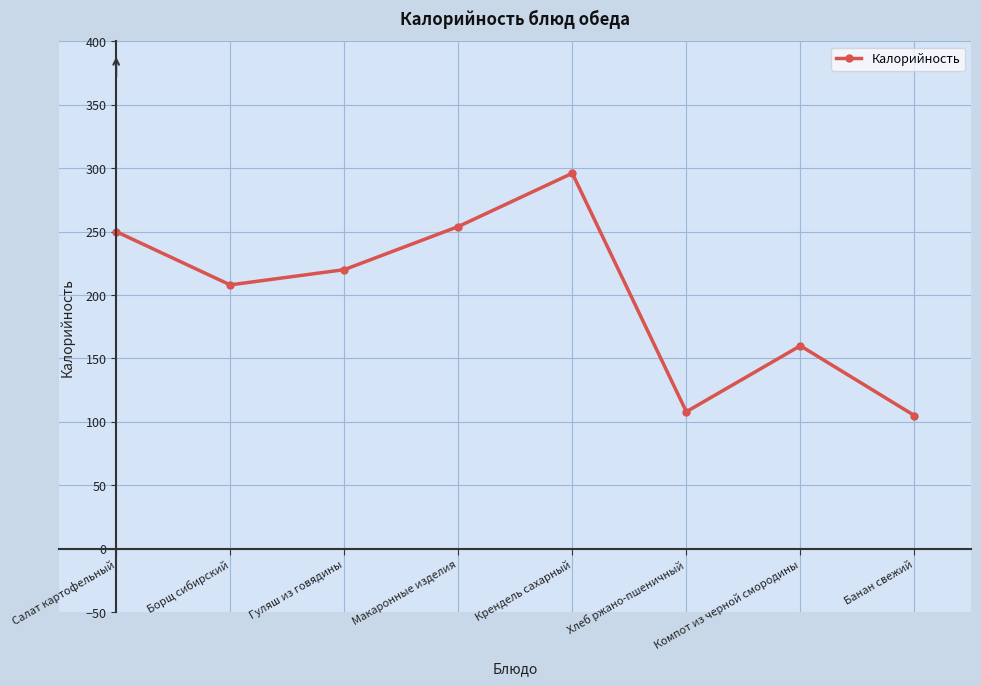

How many categories are shown in the chart?

8